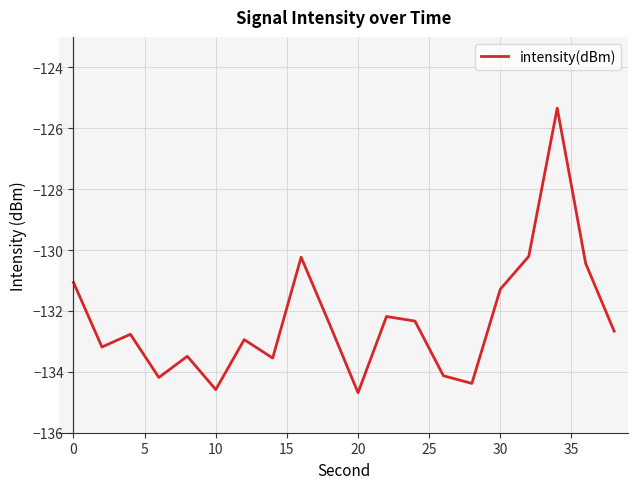

What is the minimum value shown in the chart?

-134.7